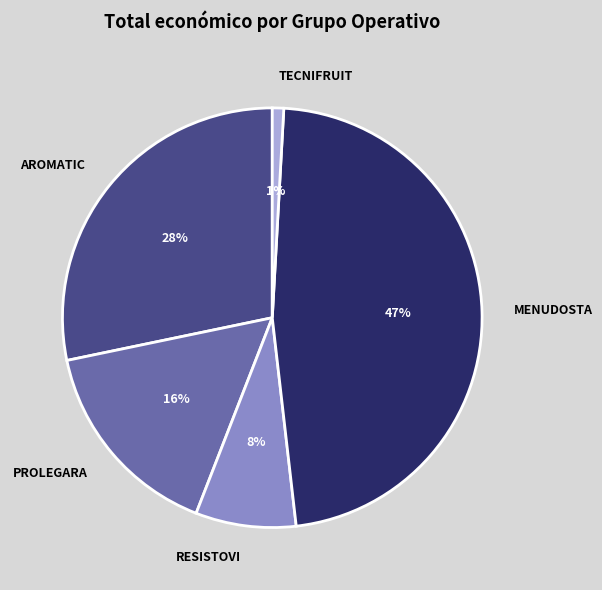

To the nearest percent, what portion does AROMATIC represent?

28%